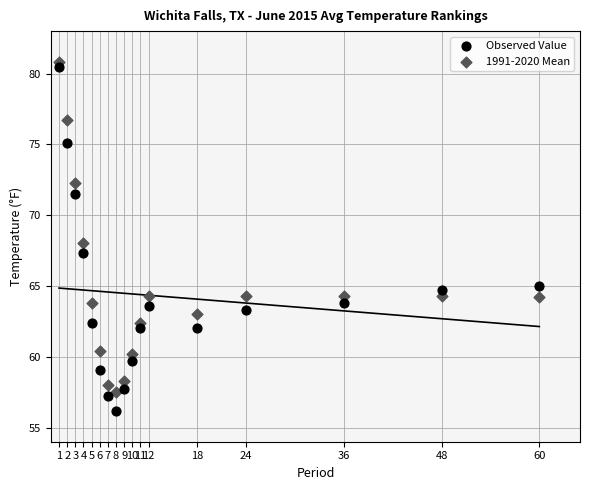

In the 1991-2020 Mean series, what Y value is closest to 69?

68.0